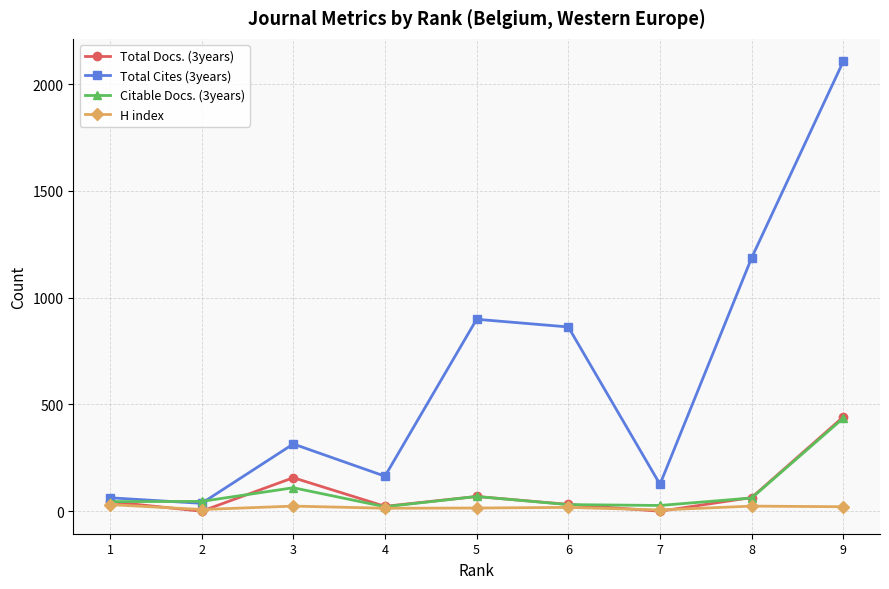

What is the greatest value displayed?

2107